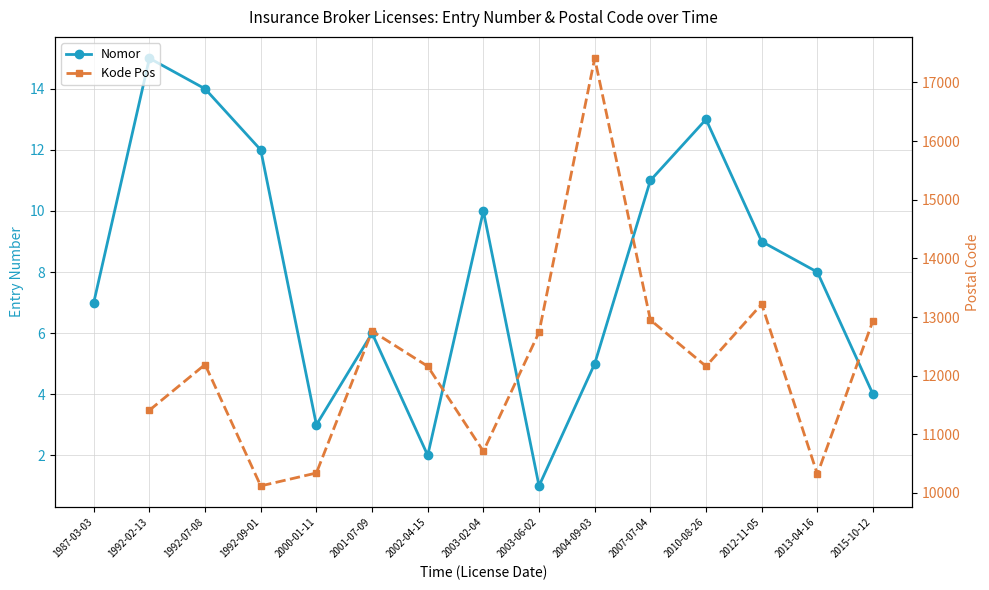

What position from the left is 1992-02-13?

2